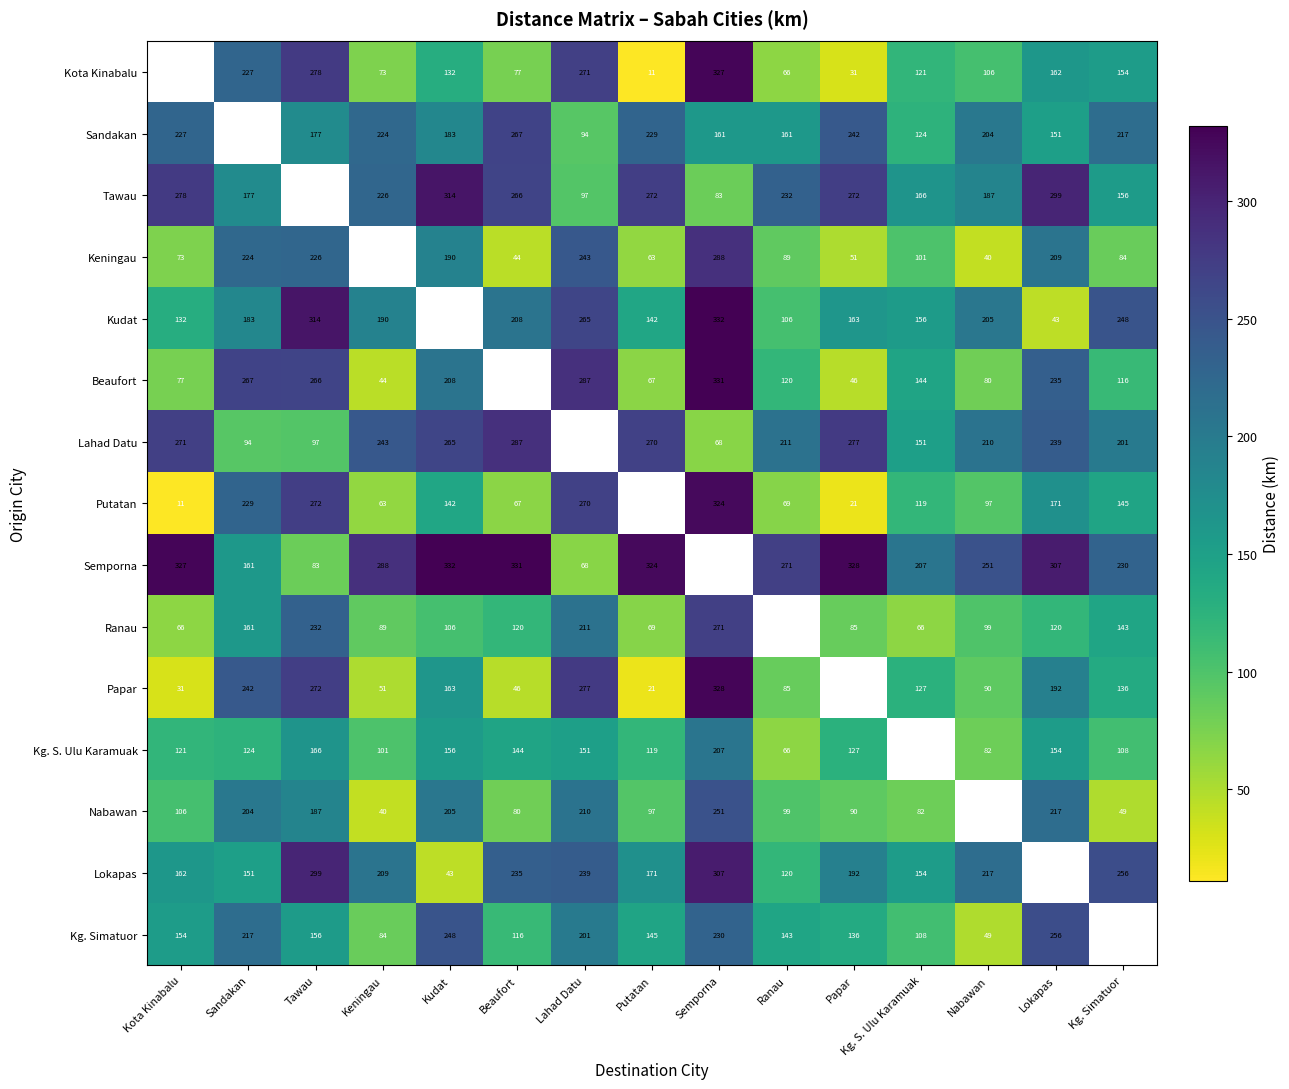

What is the difference between the highest and lowest values at Nabawan?

211.0